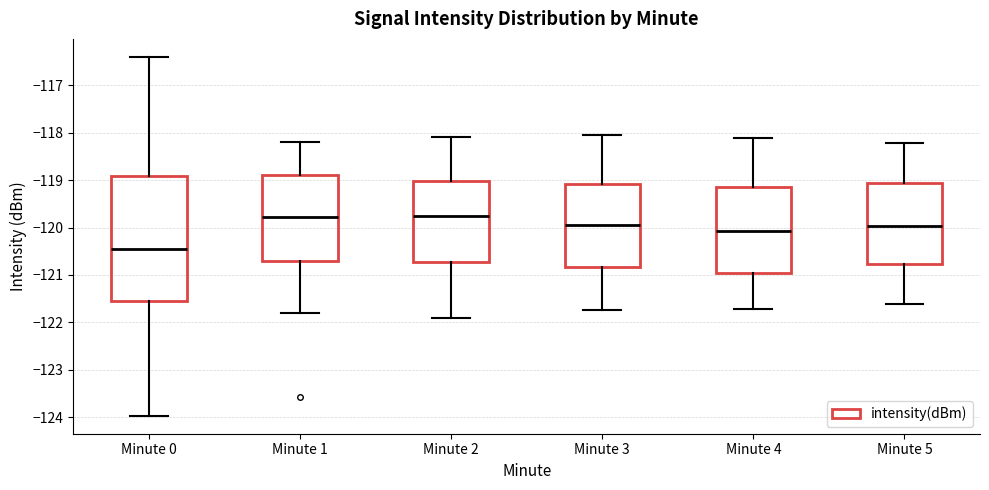

Reading left to right, read every box against the y-axis: the position of its median line, the range the box covers, and the ends of its whiskers. The values are not printed on the chart, so give them approximately, as read against the axis.

Minute 0: median -120.4, box -121.5 to -118.9, whiskers -124.0 to -116.4
Minute 1: median -119.8, box -120.7 to -118.9, whiskers -121.8 to -118.2
Minute 2: median -119.7, box -120.7 to -119.0, whiskers -121.9 to -118.1
Minute 3: median -119.9, box -120.8 to -119.1, whiskers -121.7 to -118.0
Minute 4: median -120.1, box -121.0 to -119.1, whiskers -121.7 to -118.1
Minute 5: median -120.0, box -120.8 to -119.1, whiskers -121.6 to -118.2